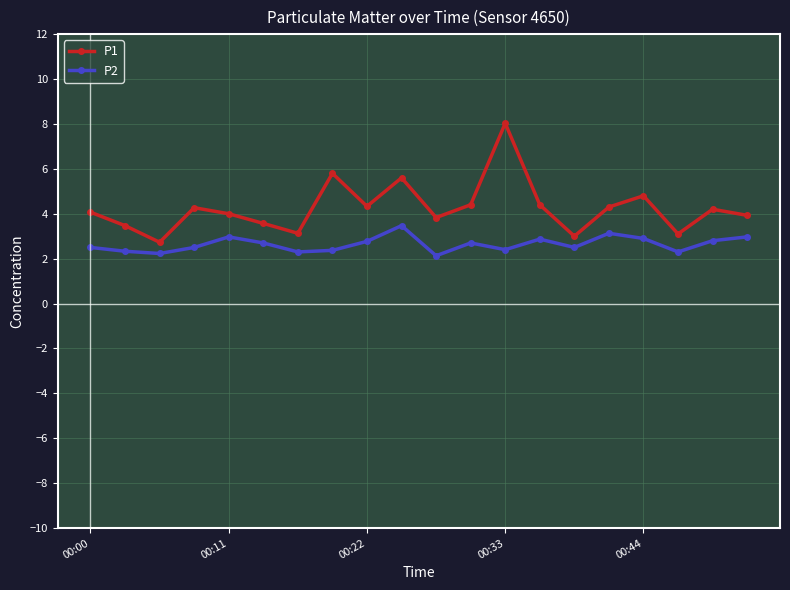

What is the value of the P2 point at the 12th from the left?

2.7